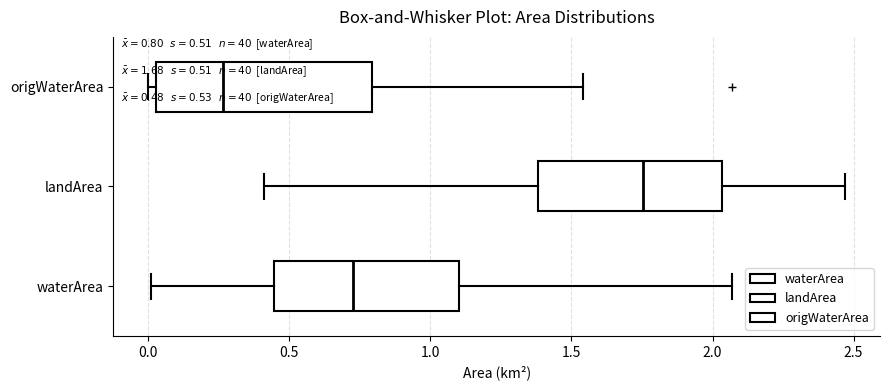

Which box has the furthest to the left median line?

origWaterArea